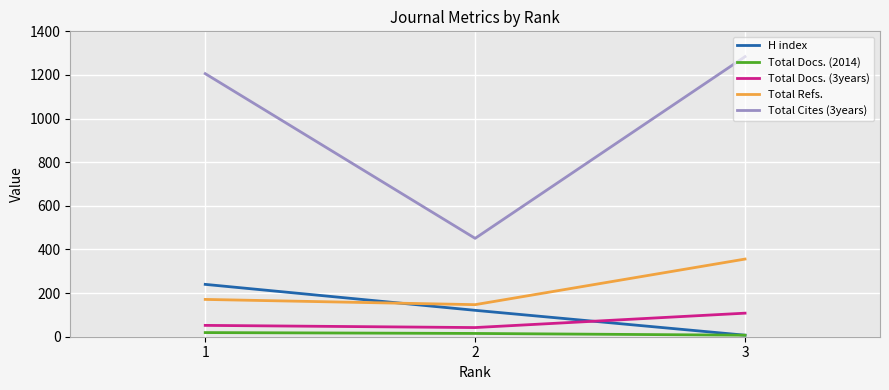

Rank the categories by Total Cites (3years) value from highest to lowest.

3, 1, 2